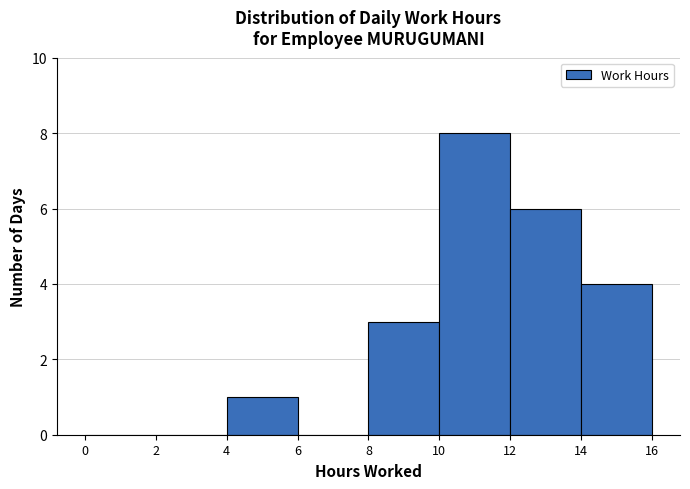

What is the height of the bar covering 14 to 16 on the x-axis? The values are not printed on the chart, so give them approximately, as read against the axis.

4